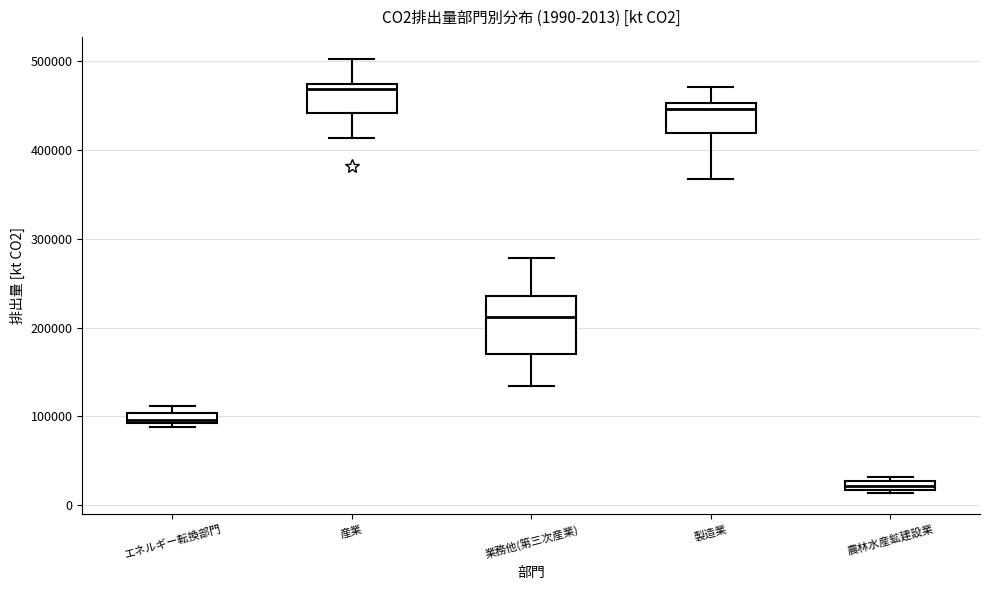

Which box's median line is the lowest?

農林水産鉱建設業